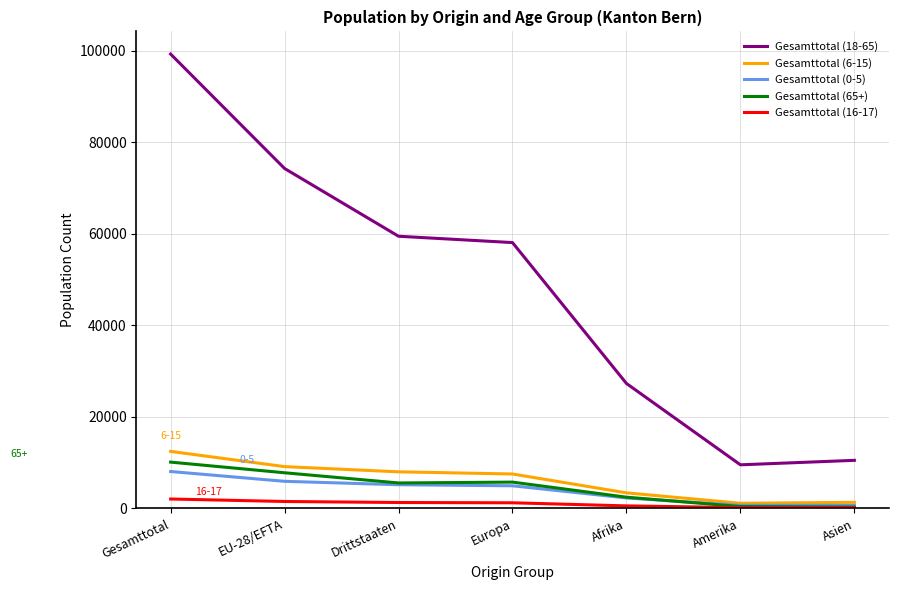

In Gesamttotal (16-17), how many points are lower than both neighbors (excluding endpoints)?

1